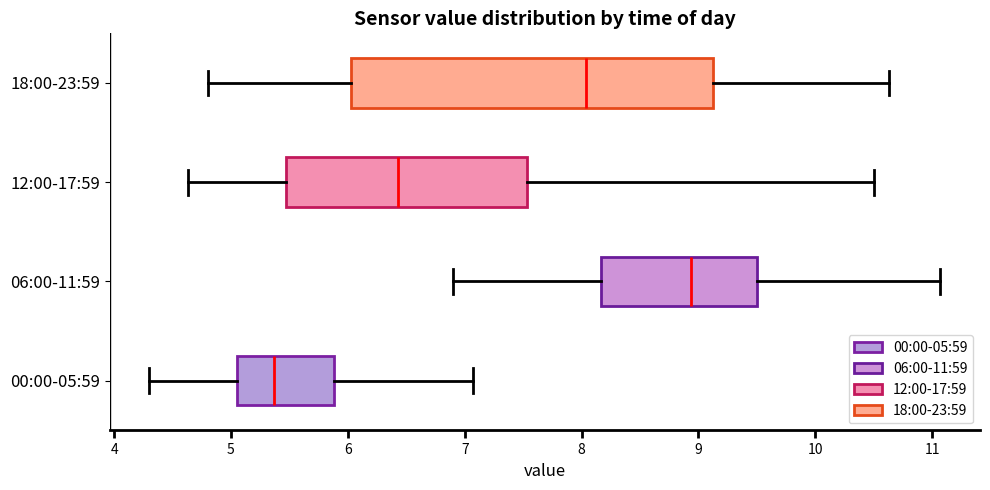

Reading bottom to top, transcribe this box plot: for each box, give where its median line is, the range the box spans, and where its two whiskers end, as read against the x-axis. The values are not printed on the chart, so give them approximately, as read against the axis.

00:00-05:59: median 5.4, box 5.1 to 5.9, whiskers 4.3 to 7.1
06:00-11:59: median 8.9, box 8.2 to 9.5, whiskers 6.9 to 11.1
12:00-17:59: median 6.4, box 5.5 to 7.5, whiskers 4.6 to 10.5
18:00-23:59: median 8.0, box 6.0 to 9.1, whiskers 4.8 to 10.6